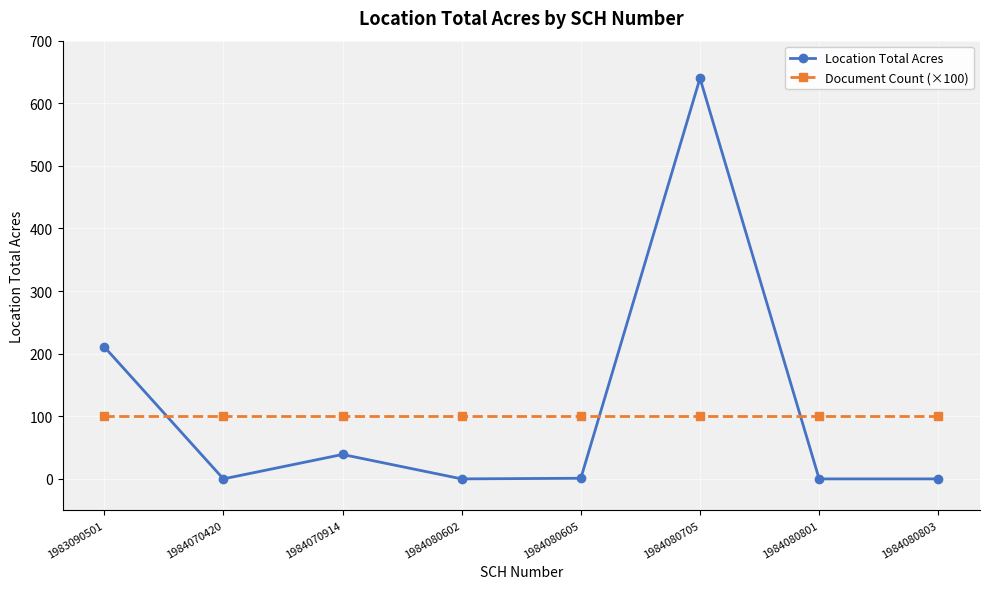

At which category is the sum across all series the highest?

1984080705